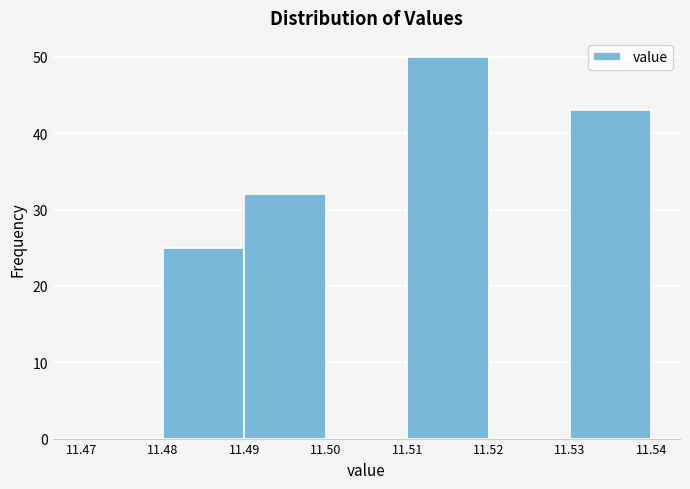

Which range on the x-axis has the tallest bar?

11.51 to 11.52